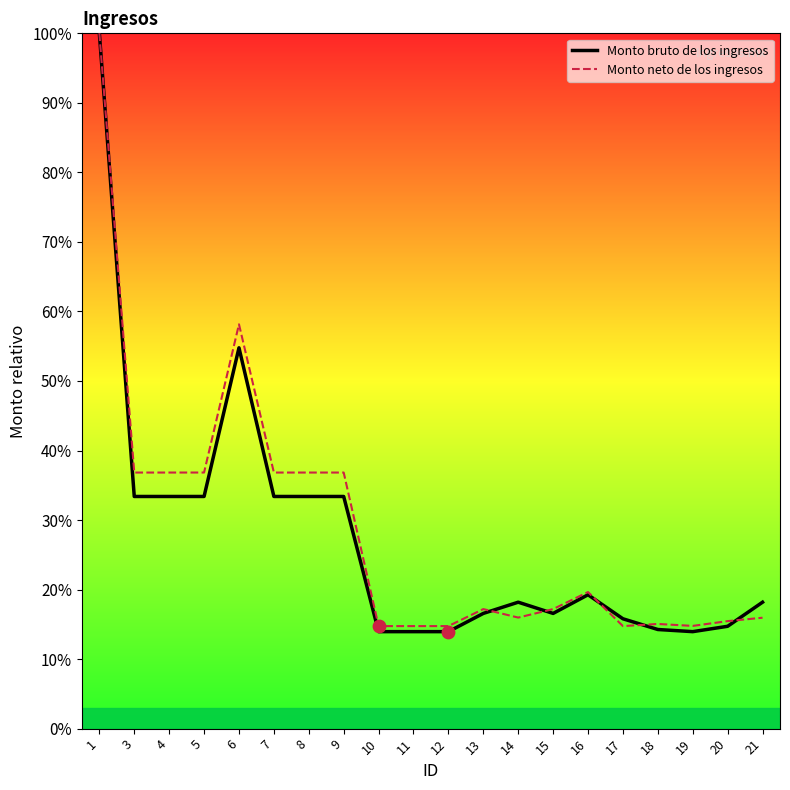

At how many categories does at least one series exceed 0?

20